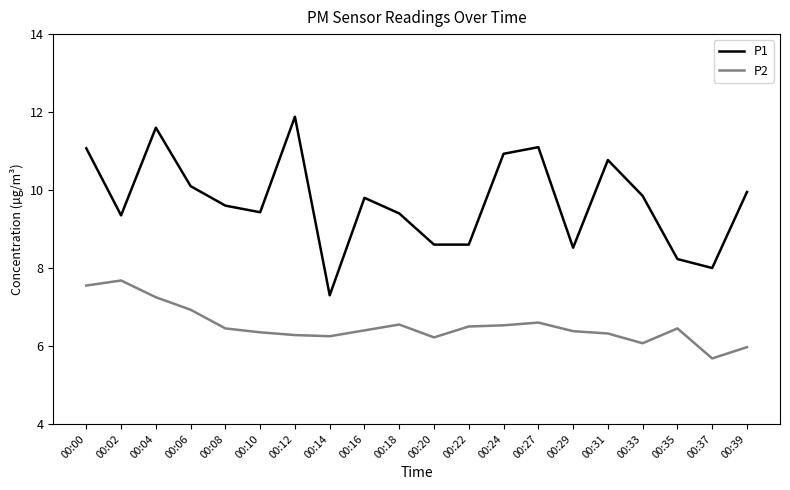

True or false: P2 and P1 cross at least once.

False